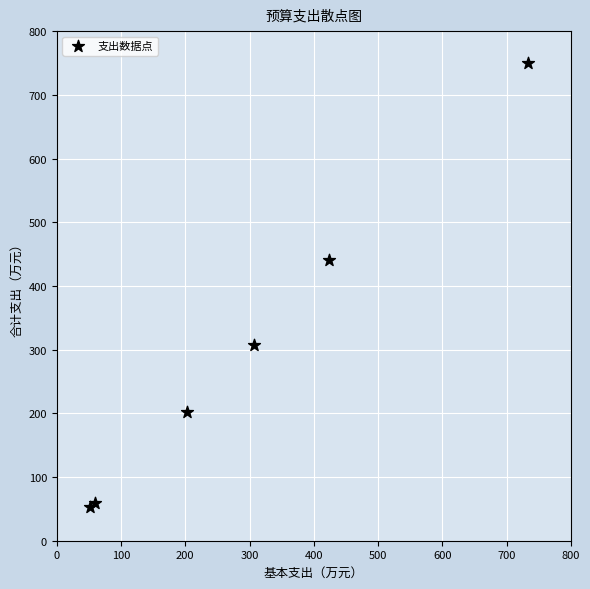

What Y value in the scatter plot is closest to 401?

440.0